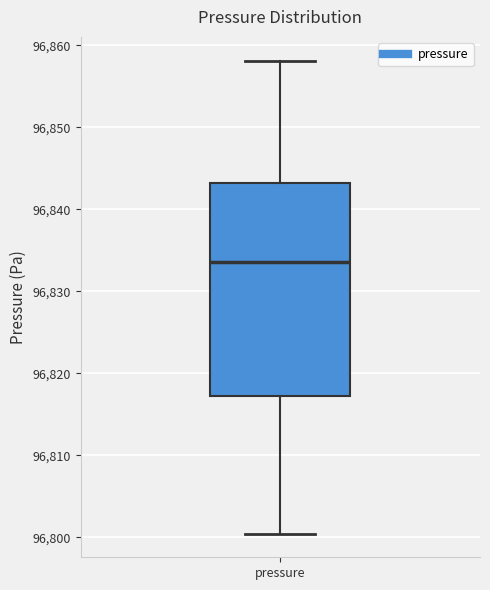

Read this box plot against the y-axis: the position of the median line, the range covered by the box, and the ends of both whiskers. The values are not printed on the chart, so give them approximately, as read against the axis.

median 96834, box 96817 to 96843, whiskers 96800 to 96858